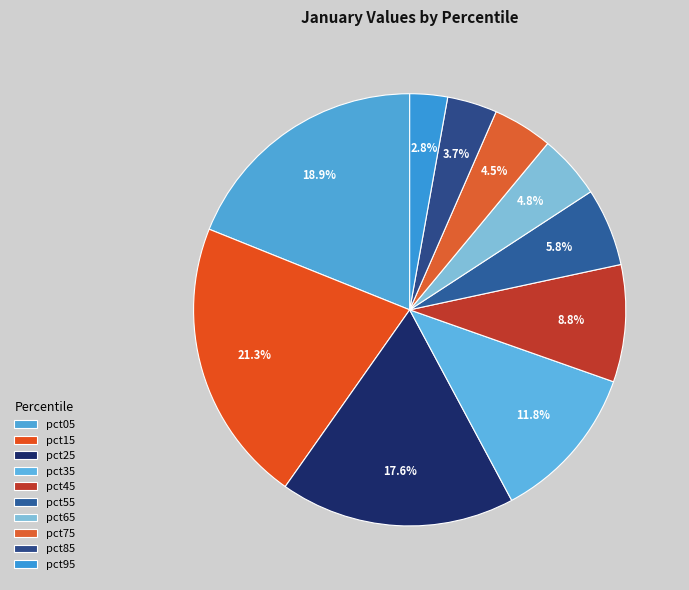

Rank the categories by value from highest to lowest.

pct15, pct05, pct25, pct35, pct45, pct55, pct65, pct75, pct85, pct95